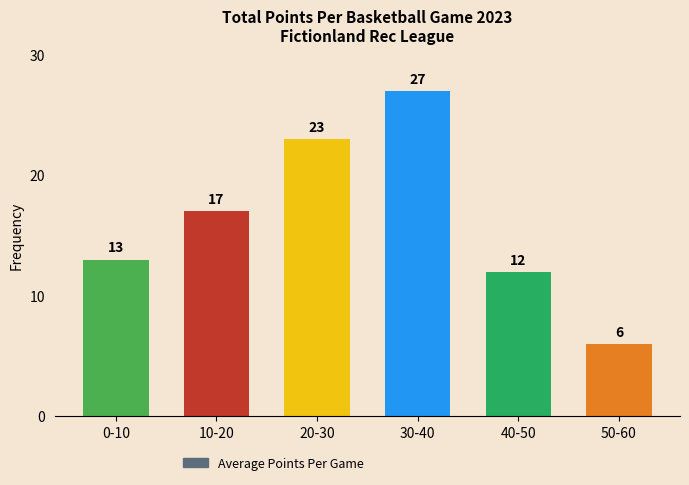

Reading right to left, extract all data points from this chart.

50-60=6	40-50=12	30-40=27	20-30=23	10-20=17	0-10=13